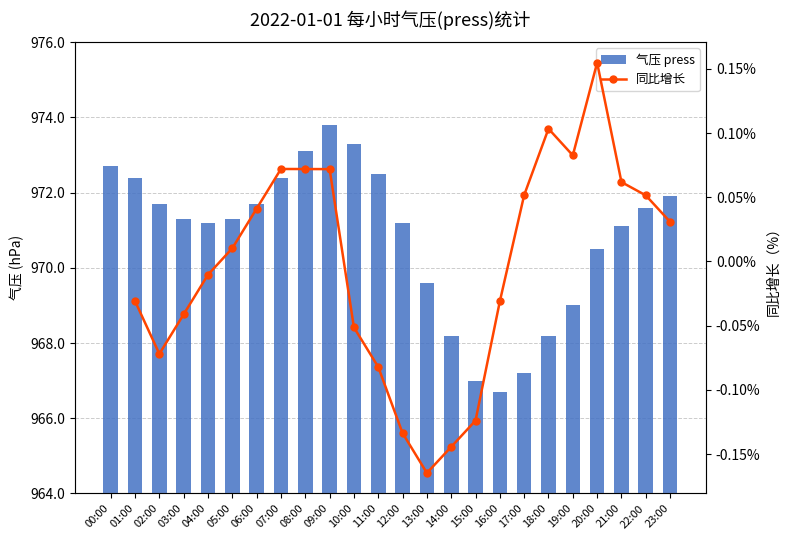

Approximately how many times larger is the value at 10:00 compared to 15:00?

1.0